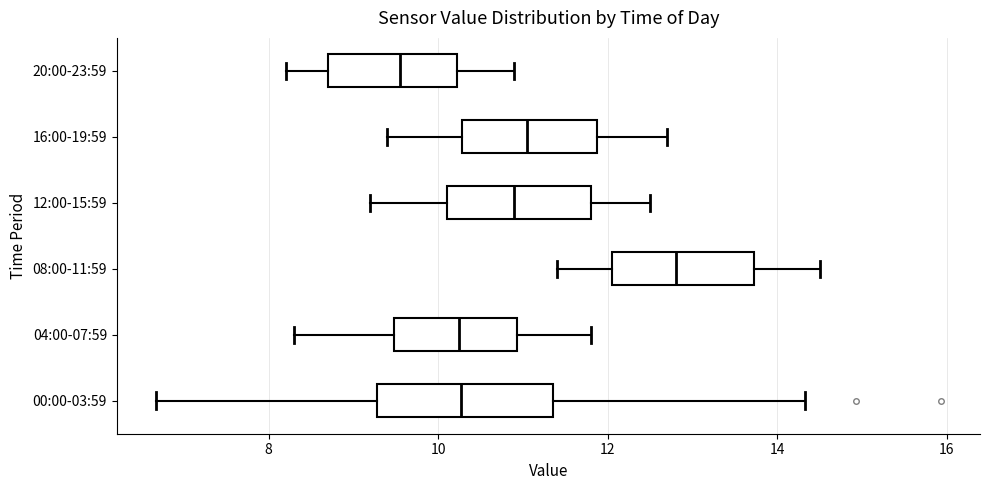

Reading bottom to top, transcribe this box plot: for each box, give where its median line is, the range the box spans, and where its two whiskers end, as read against the x-axis. The values are not printed on the chart, so give them approximately, as read against the axis.

00:00-03:59: median 10.2, box 9.2 to 11.4, whiskers 6.6 to 14.4
04:00-07:59: median 10.2, box 9.4 to 11.0, whiskers 8.4 to 11.8
08:00-11:59: median 12.8, box 12.0 to 13.8, whiskers 11.4 to 14.6
12:00-15:59: median 11.0, box 10.2 to 11.8, whiskers 9.2 to 12.6
16:00-19:59: median 11.0, box 10.2 to 11.8, whiskers 9.4 to 12.8
20:00-23:59: median 9.6, box 8.8 to 10.2, whiskers 8.2 to 11.0